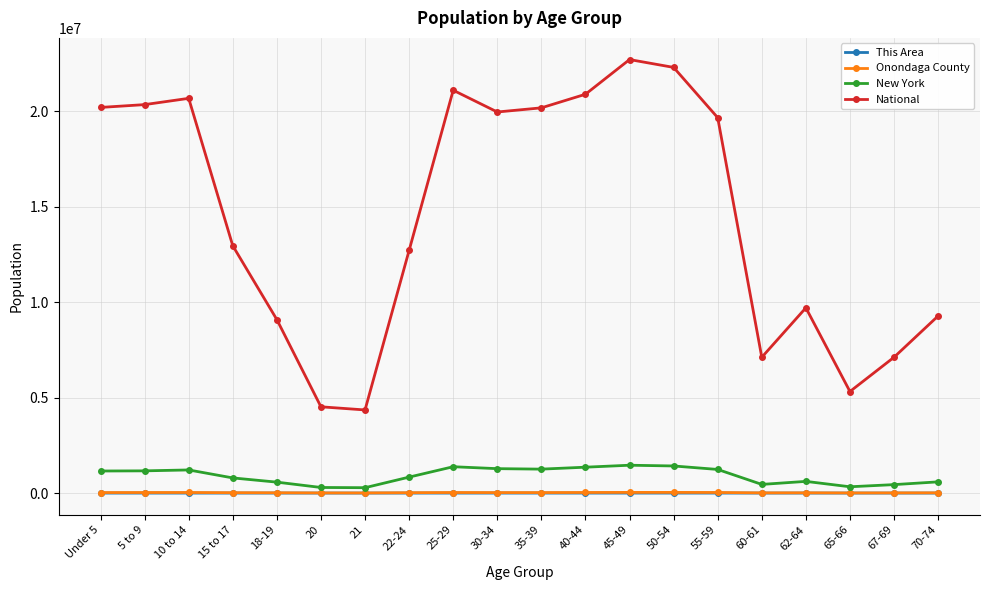

What is the spread (max minus min) of values at 60-61?

7113628